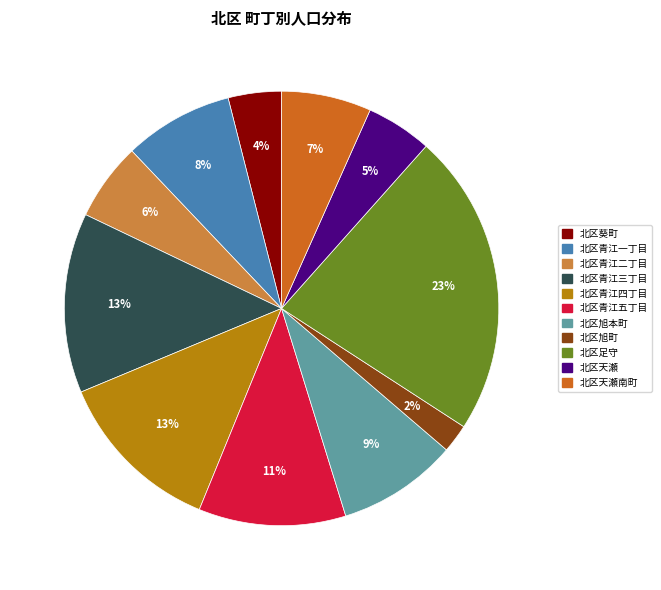

Does any single category account for the majority?

No